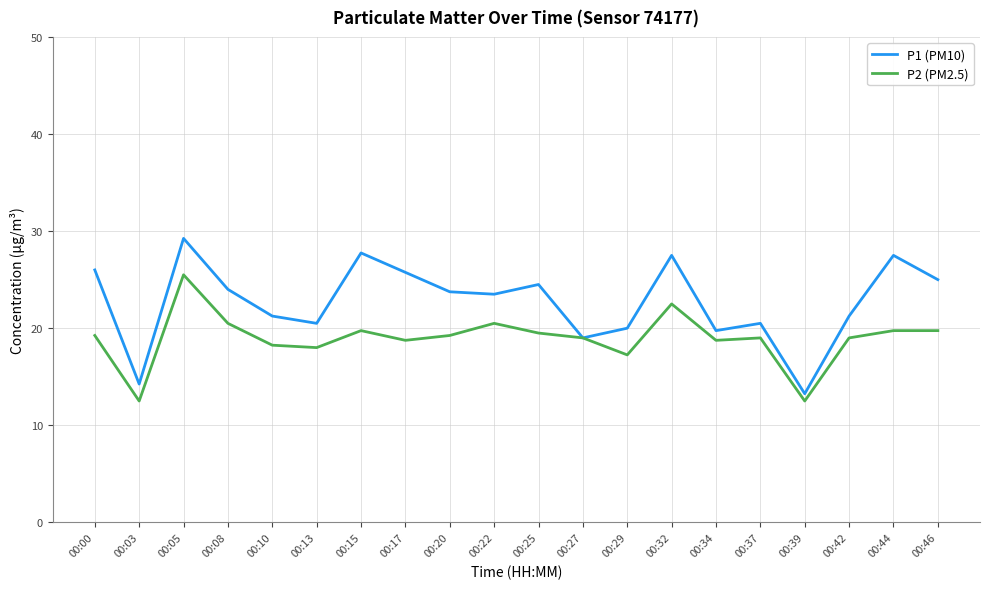

What are all the series names shown in the legend?

P1 (PM10), P2 (PM2.5)